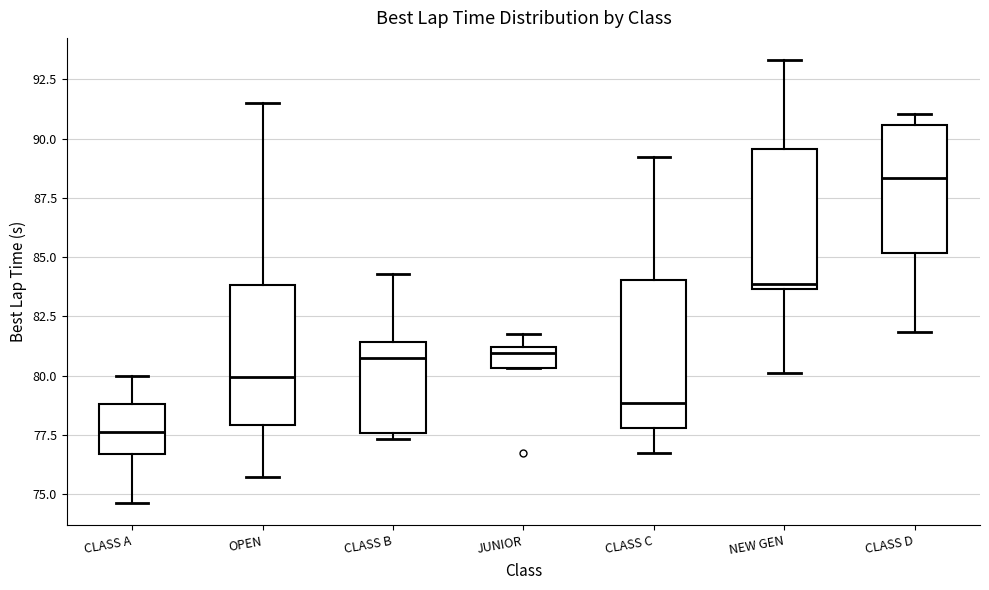

Where is the upper edge of the box for CLASS C on the y-axis? The values are not printed on the chart, so give them approximately, as read against the axis.

84.0